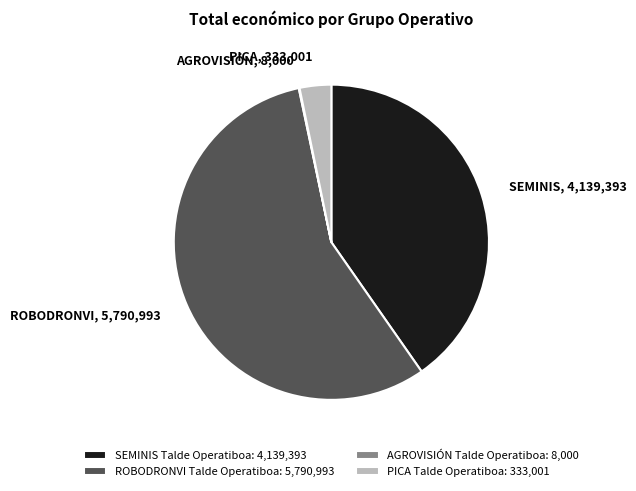

The SEMINIS Talde Operatiboa: 4,139,393 slice represents 40% of the pie. True or false?

True